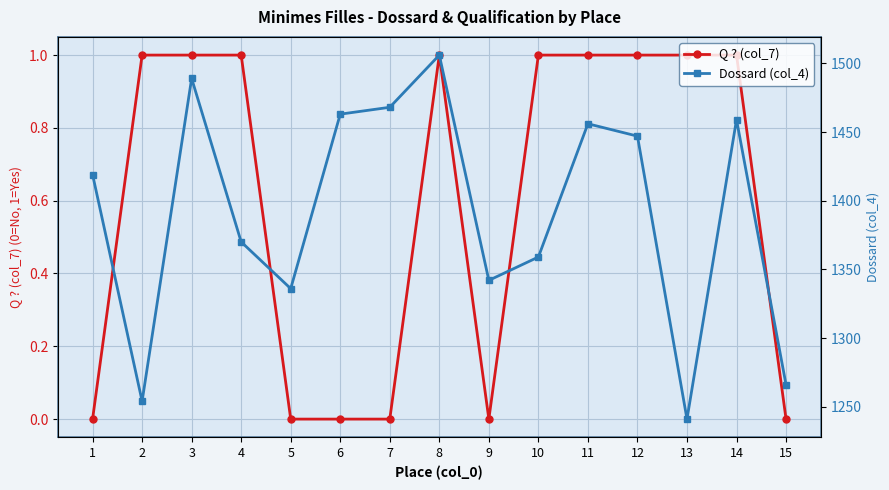

How many distinct data groups are displayed?

2